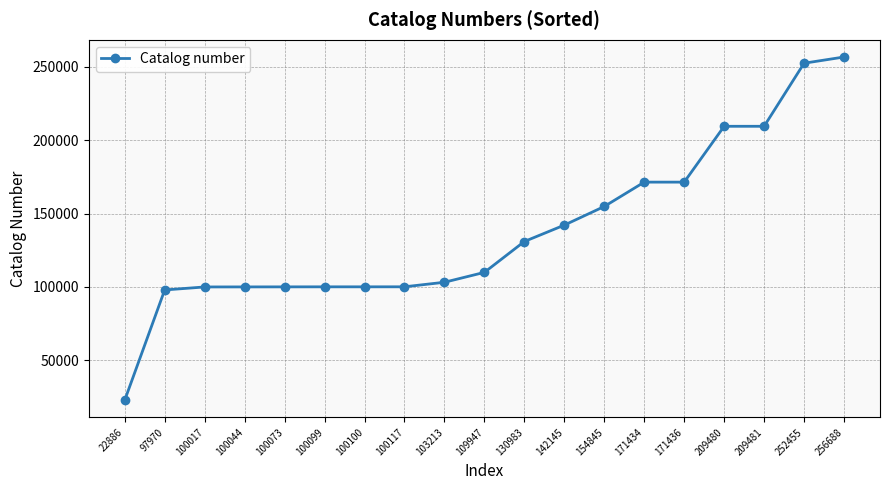

What is the difference between the values at 97970 and 130983?

33013